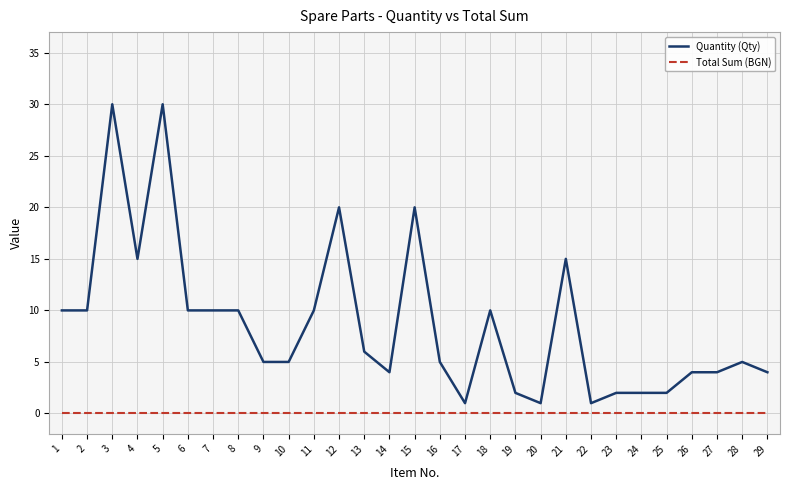

What is the total value across all series at 15?

20